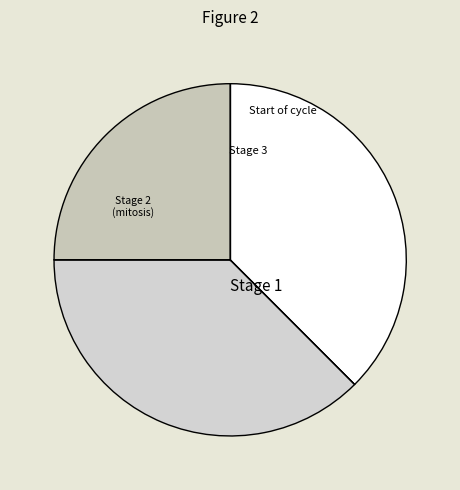

Is there a majority slice in this chart?

No